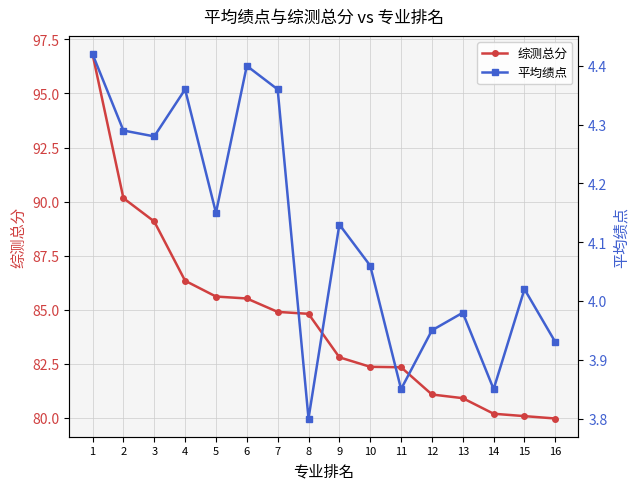

Between 1 and 8, which series saw the biggest shift?

综测总分